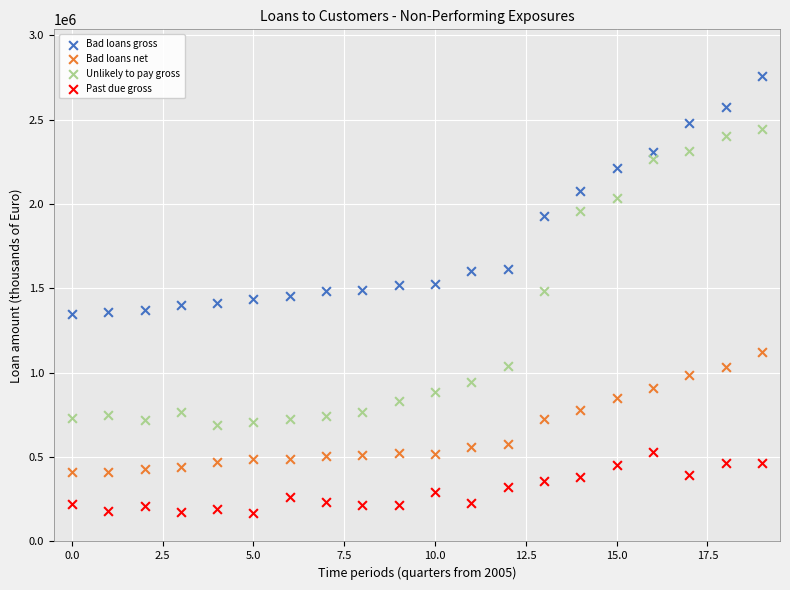

Across all data points, what is the range of Y values (max minus min)?

2592524